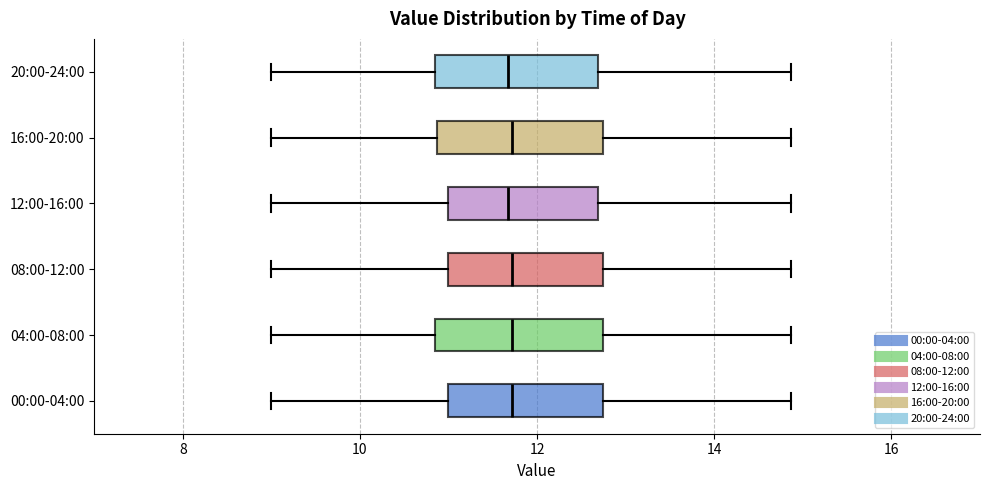

Reading bottom to top, transcribe this box plot: for each box, give where its median line is, the range the box spans, and where its two whiskers end, as read against the x-axis. The values are not printed on the chart, so give them approximately, as read against the axis.

00:00-04:00: median 11.8, box 11.0 to 12.8, whiskers 9.0 to 14.8
04:00-08:00: median 11.8, box 10.8 to 12.8, whiskers 9.0 to 14.8
08:00-12:00: median 11.8, box 11.0 to 12.8, whiskers 9.0 to 14.8
12:00-16:00: median 11.6, box 11.0 to 12.6, whiskers 9.0 to 14.8
16:00-20:00: median 11.8, box 10.8 to 12.8, whiskers 9.0 to 14.8
20:00-24:00: median 11.6, box 10.8 to 12.6, whiskers 9.0 to 14.8